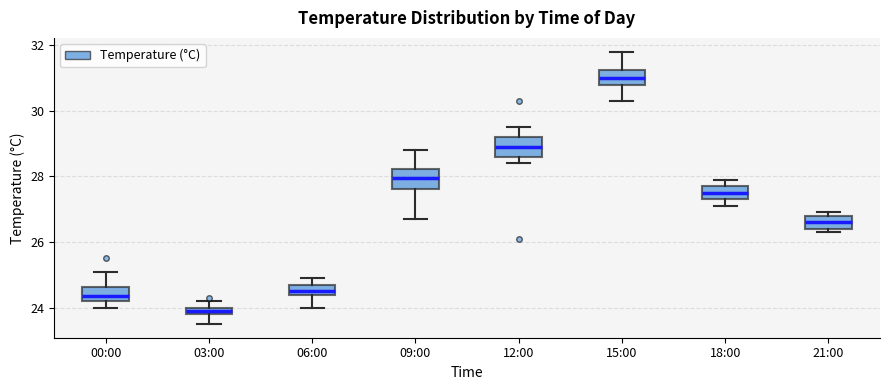

Where does the lower whisker of the box for 09:00 end on the y-axis? The values are not printed on the chart, so give them approximately, as read against the axis.

26.8